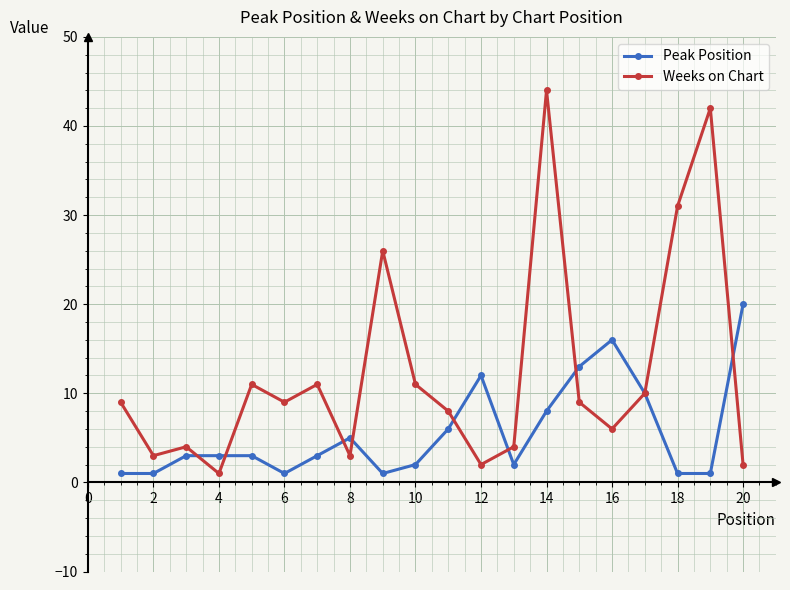

Which series has the largest total across all categories?

Weeks on Chart